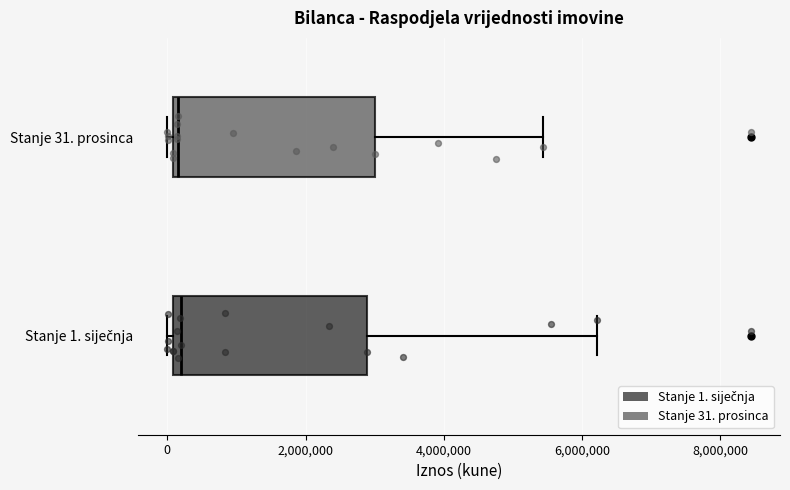

Reading bottom to top, transcribe this box plot: for each box, give where its median line is, the range the box spans, and where its two whiskers end, as read against the x-axis. The values are not printed on the chart, so give them approximately, as read against the axis.

Stanje 1. siječnja: median 200000, box 0 to 2800000, whiskers 0 (just left of the box's left edge) to 6200000
Stanje 31. prosinca: median 200000, box 0 to 3000000, whiskers 0 (just left of the box's left edge) to 5400000